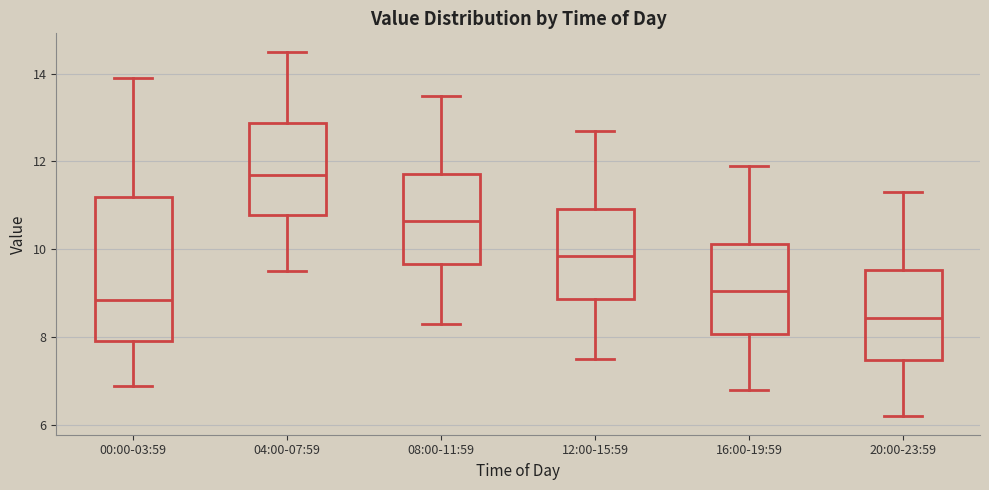

Reading left to right, read every box against the y-axis: the position of its median line, the range the box covers, and the ends of its whiskers. The values are not printed on the chart, so give them approximately, as read against the axis.

00:00-03:59: median 8.8, box 8.0 to 11.2, whiskers 7.0 to 14.0
04:00-07:59: median 11.8, box 10.8 to 12.8, whiskers 9.6 to 14.6
08:00-11:59: median 10.6, box 9.6 to 11.8, whiskers 8.4 to 13.6
12:00-15:59: median 9.8, box 8.8 to 11.0, whiskers 7.6 to 12.8
16:00-19:59: median 9.0, box 8.0 to 10.2, whiskers 6.8 to 12.0
20:00-23:59: median 8.4, box 7.4 to 9.6, whiskers 6.2 to 11.4